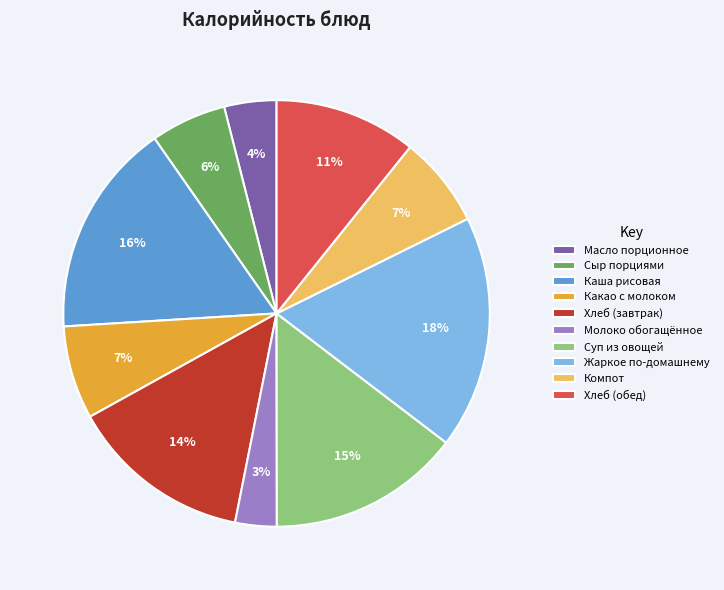

Which category has the smallest portion of the pie?

Молоко обогащённое